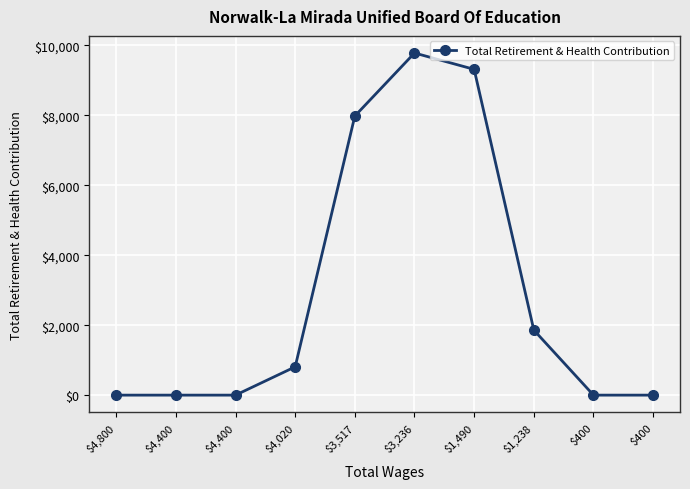

How many categories are shown in the chart?

10